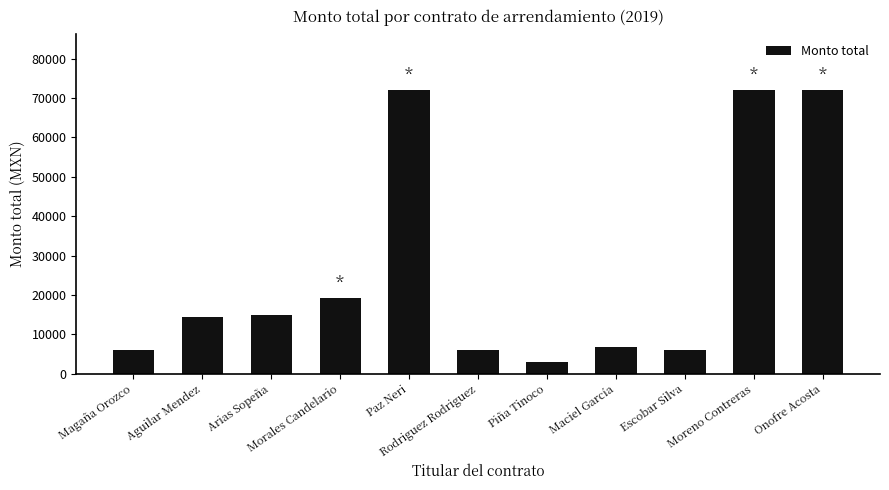

Reading left to right, what are all the values shown in this chart?

6000	14400	15000	19200	72000	6000	3000	6800	6000	72000	72000